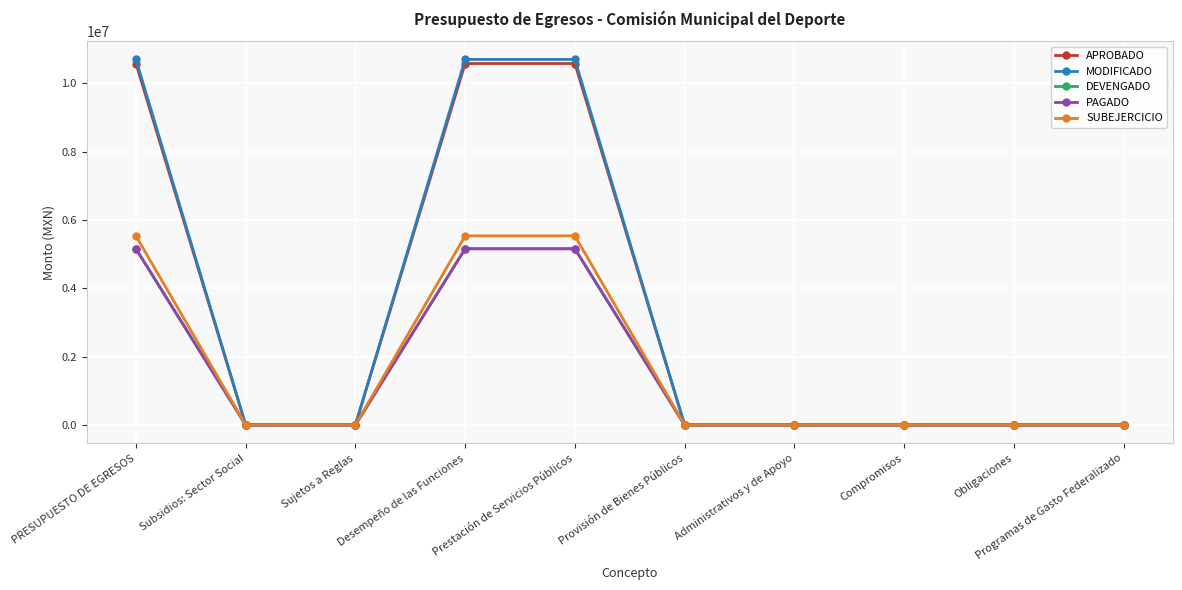

Is the value of MODIFICADO at Sujetos a Reglas greater than the value of DEVENGADO at Desempeño de las Funciones?

No